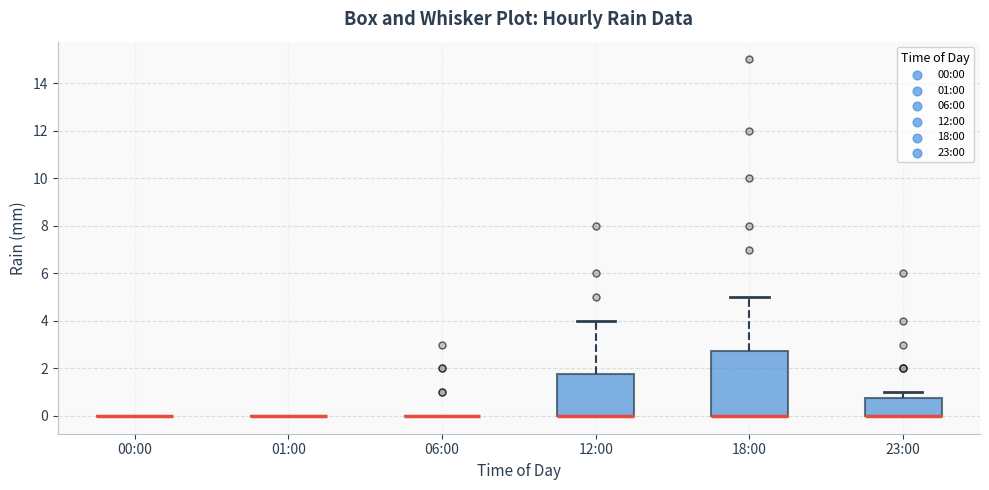

Comparing the boxes themselves (not the whiskers), which one is the tallest?

18:00